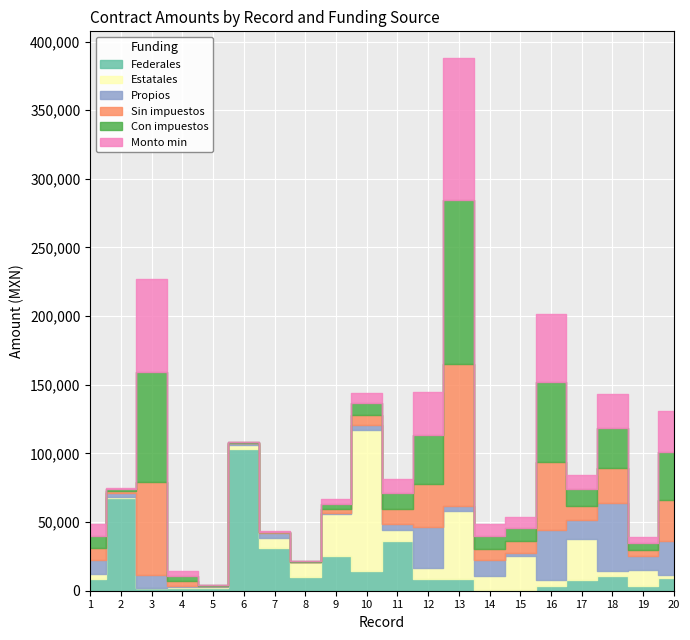

After their last crossing, which series has the higher values: Propios or Federales?

Propios